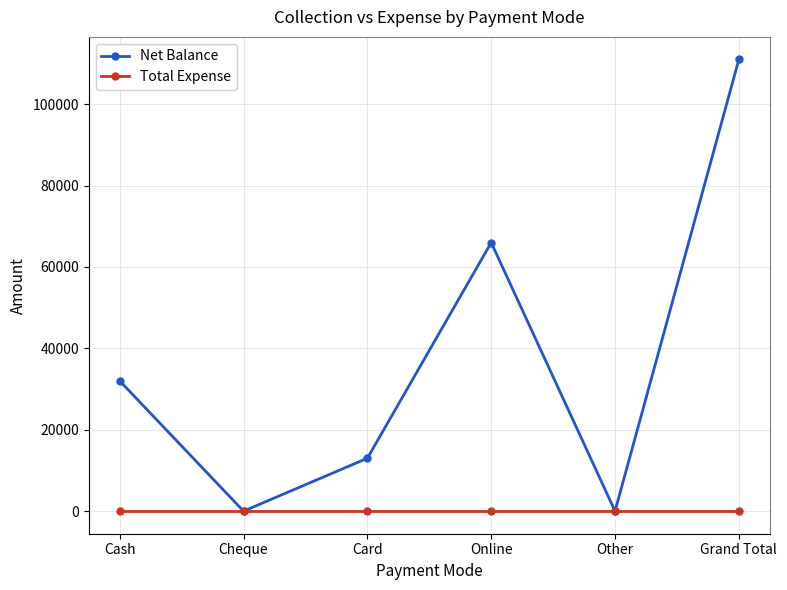

At Cash, list the series in order from smallest to largest.

Total Expense, Net Balance